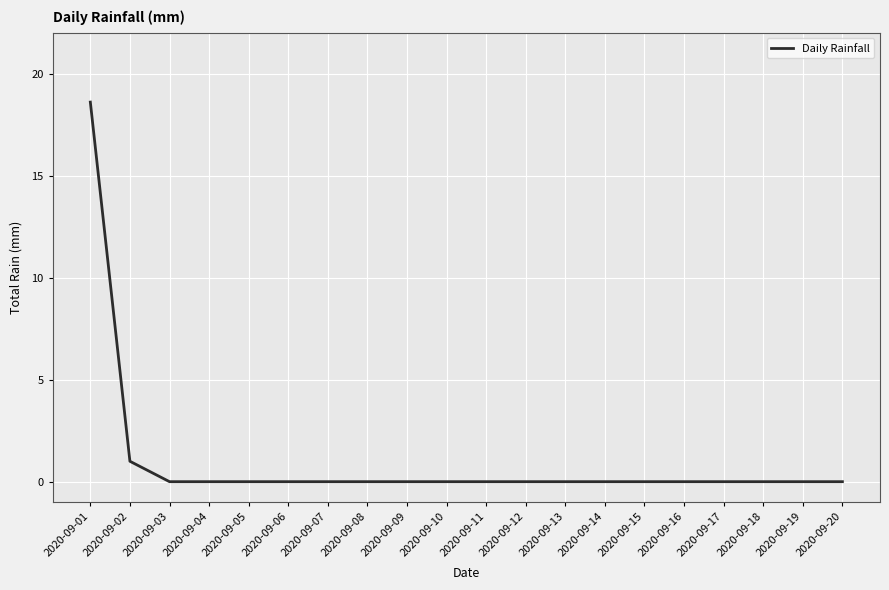

The chart shows a value of -8.0 at 2020-09-13. True or false?

False